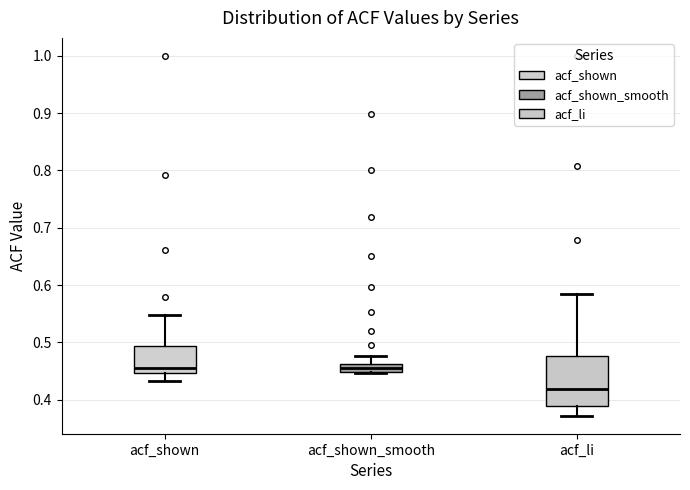

Where does the upper whisker of the box for acf_shown end on the y-axis? The values are not printed on the chart, so give them approximately, as read against the axis.

0.55